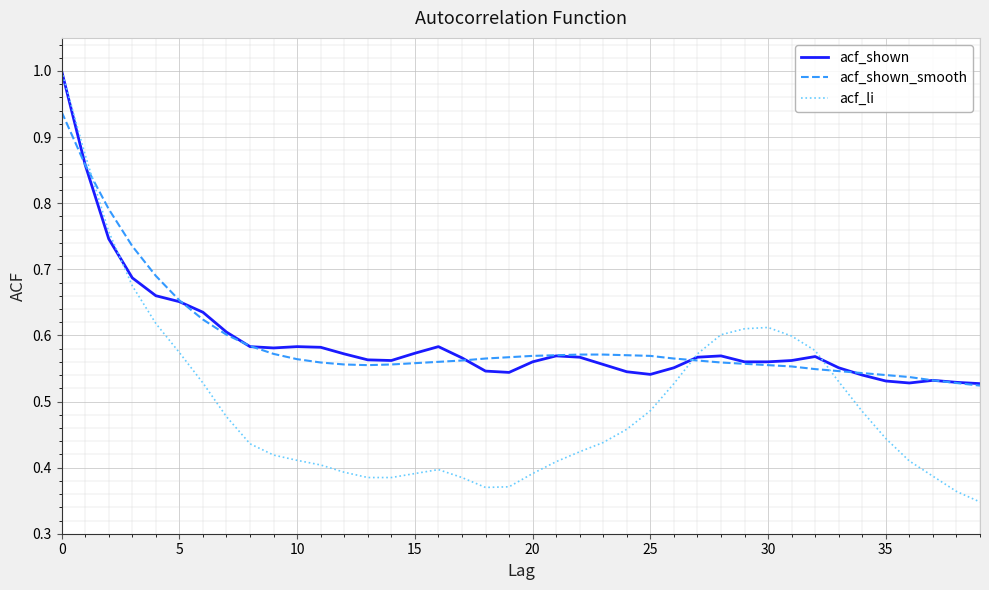

True or false: acf_shown and acf_li intersect in this chart.

True